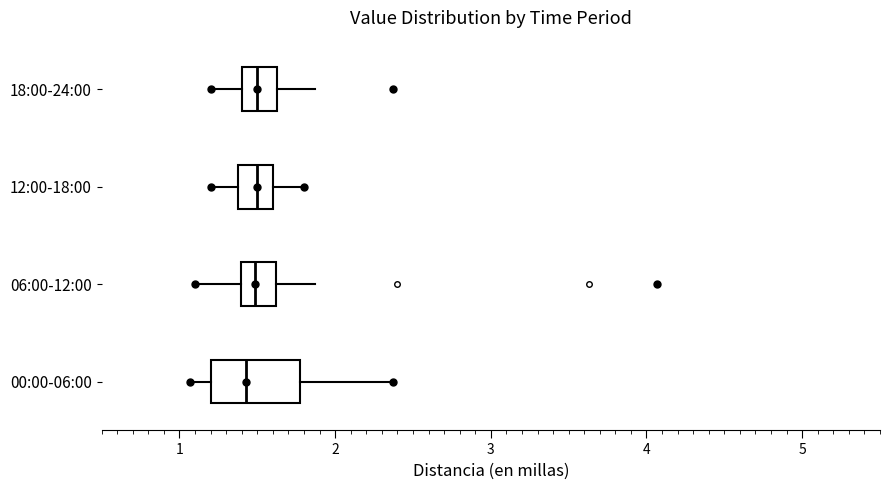

Comparing the boxes themselves (not the whiskers), which one is the widest?

00:00-06:00